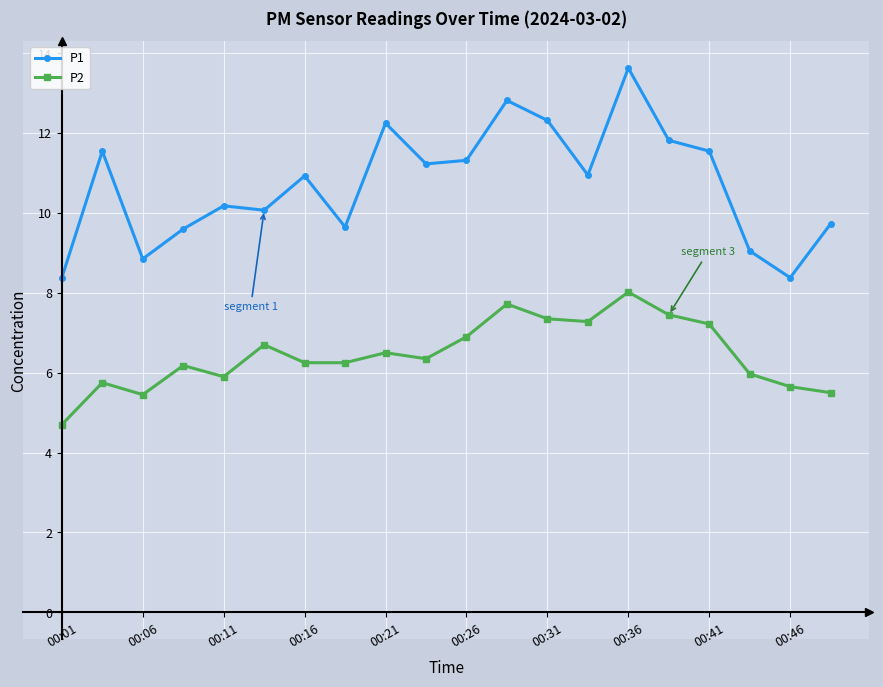

What is the minimum value for P1?

8.4